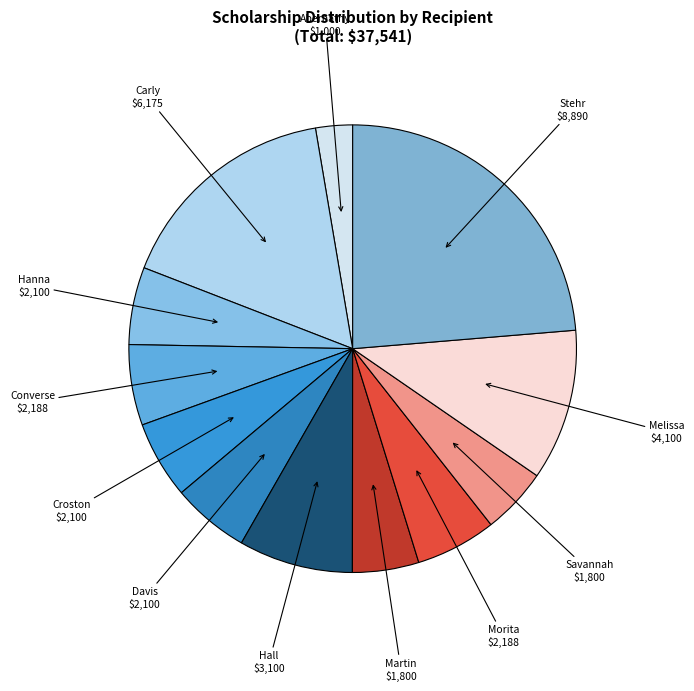

Count the number of slices in the pie.

12